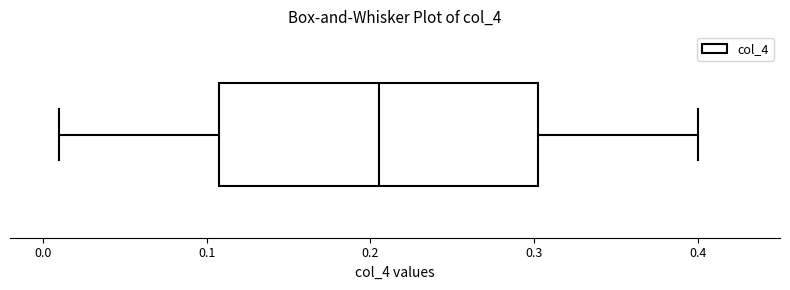

Where does the right whisker of the box end on the x-axis? The values are not printed on the chart, so give them approximately, as read against the axis.

0.40